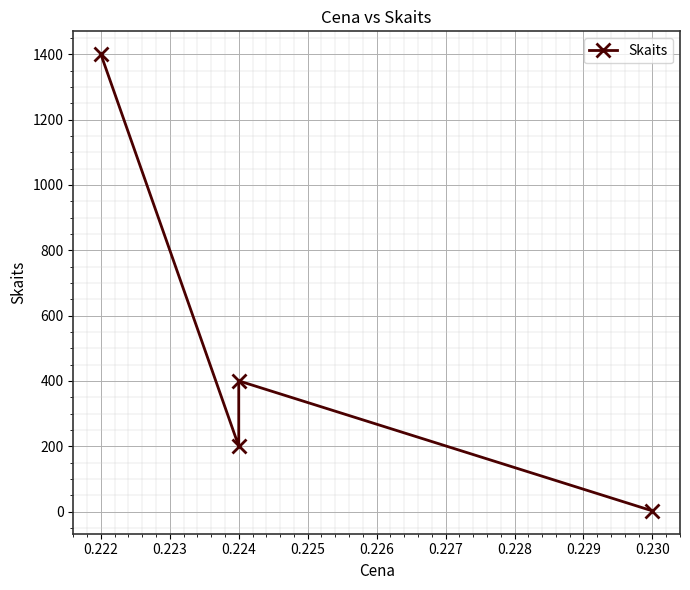

What is the difference between the maximum and minimum values?

1398